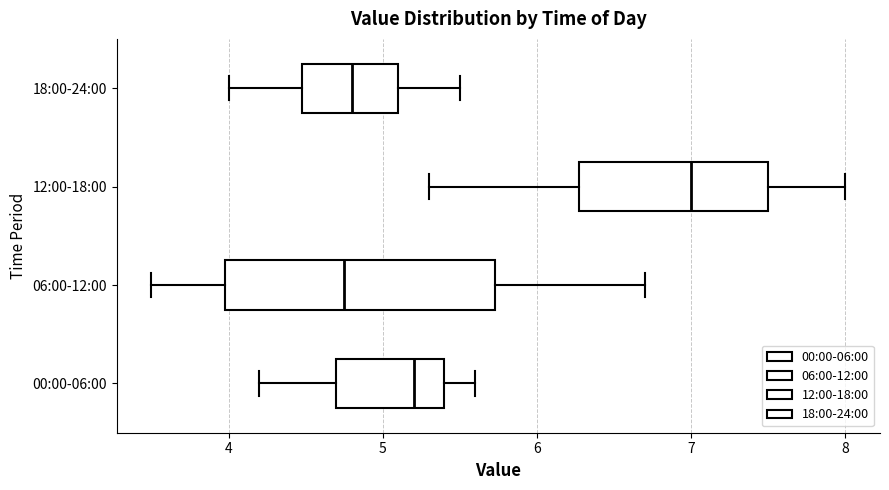

Where does the median line of the box for 06:00-12:00 sit on the x-axis? The values are not printed on the chart, so give them approximately, as read against the axis.

4.8